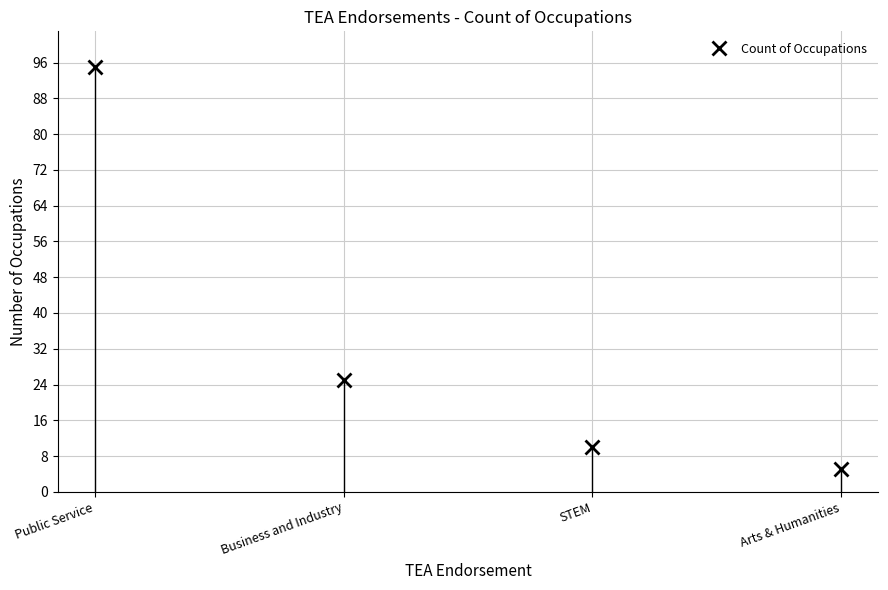

Reading left to right, list all the values displayed in this chart.

Public Service=95	Business and Industry=25	STEM=10	Arts & Humanities=5